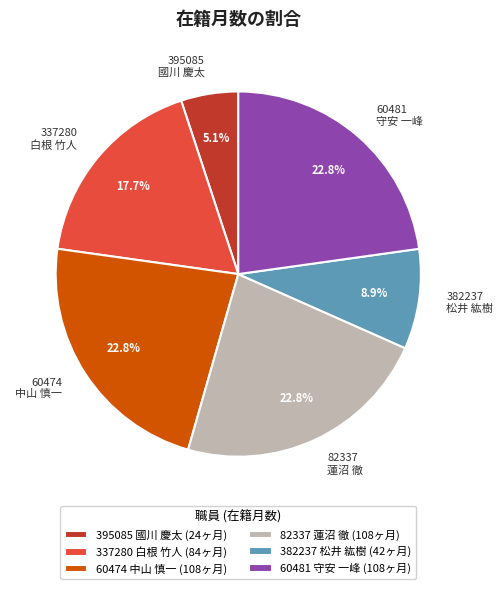

Does 60474 中山 慎一 account for over 50% of the chart?

No